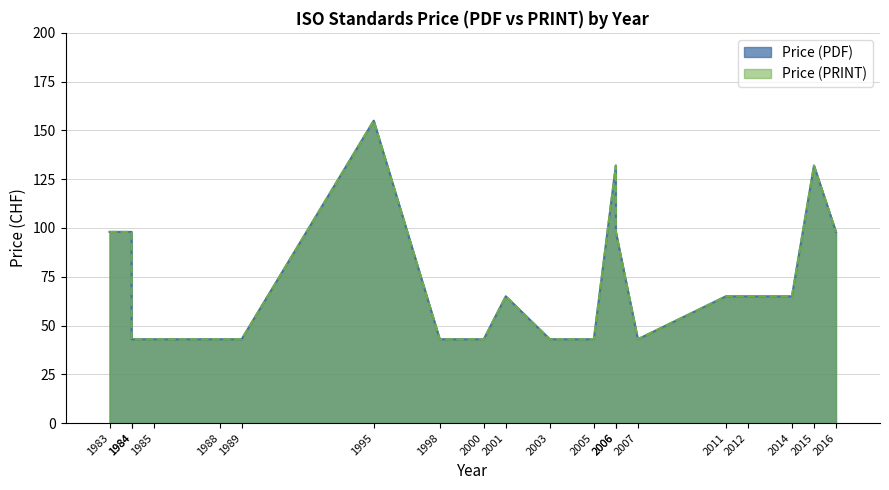

What is the value of the Price (PDF) point at the 10th from the left?

65